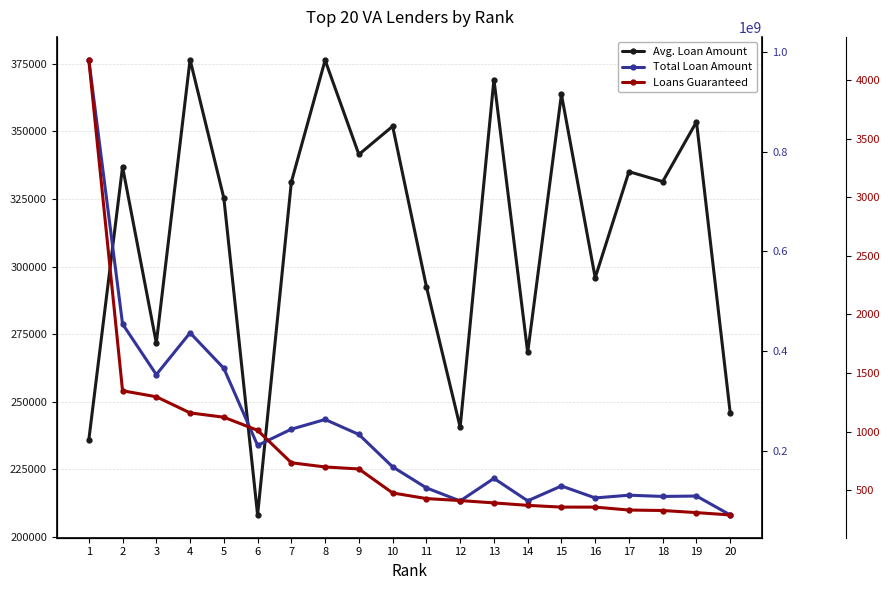

What is the difference between the highest and lowest values at 16?

104738687